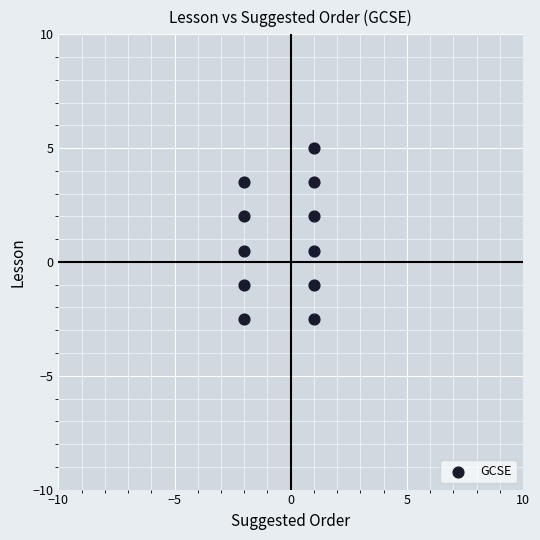

What is the average X value?

-0.4